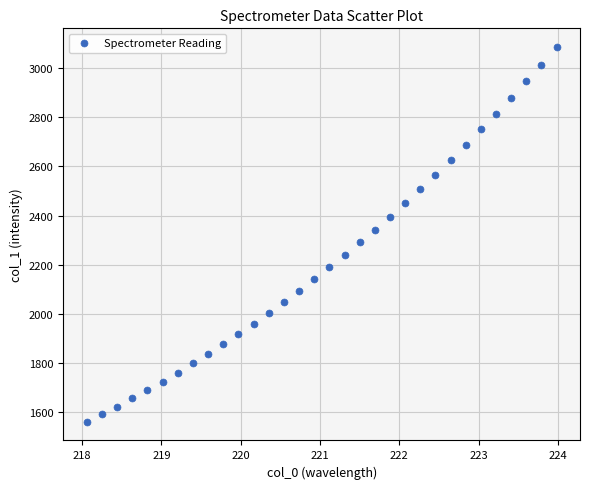

What is the range of X values (max minus min)?

5.9